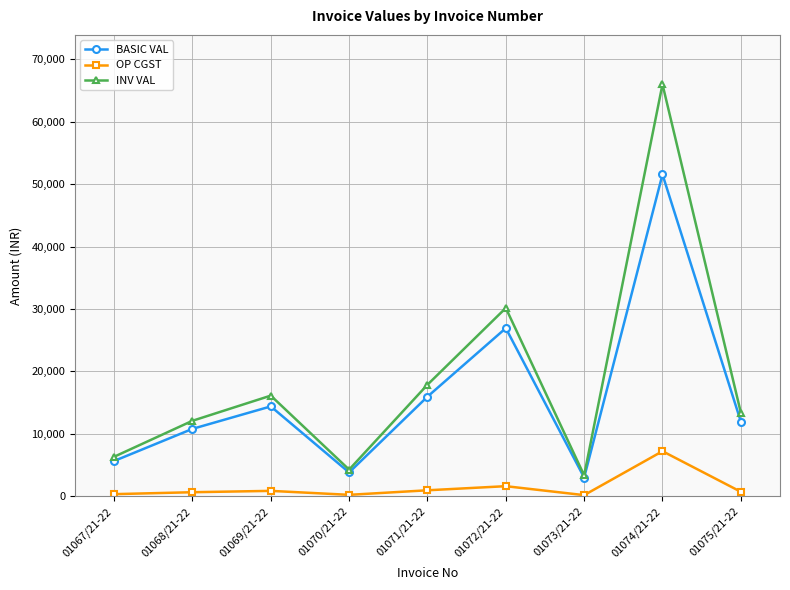

Which series has the largest total across all categories?

INV VAL